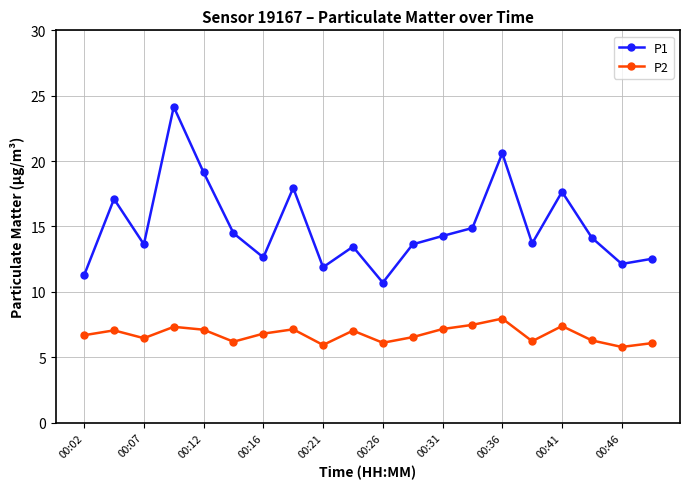

True or false: P2 and P1 cross at least once.

False